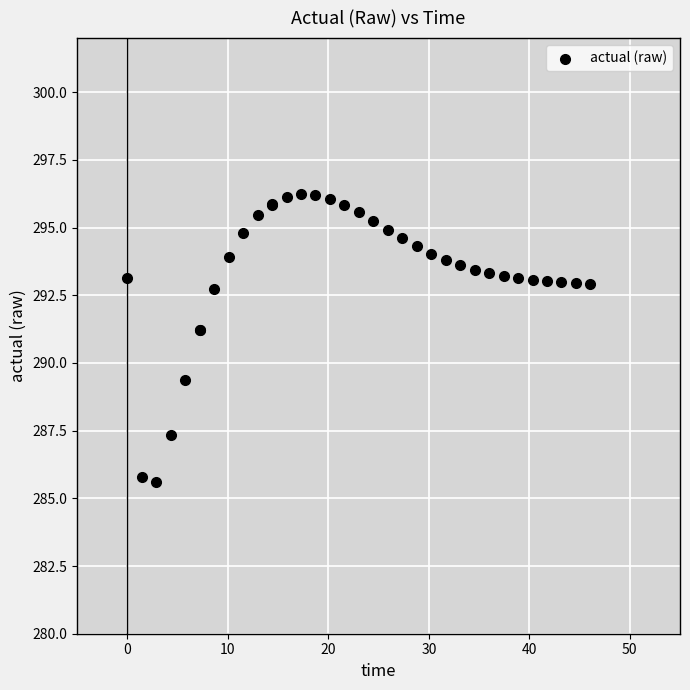

What Y value in the scatter plot is closest to 290?

289.4